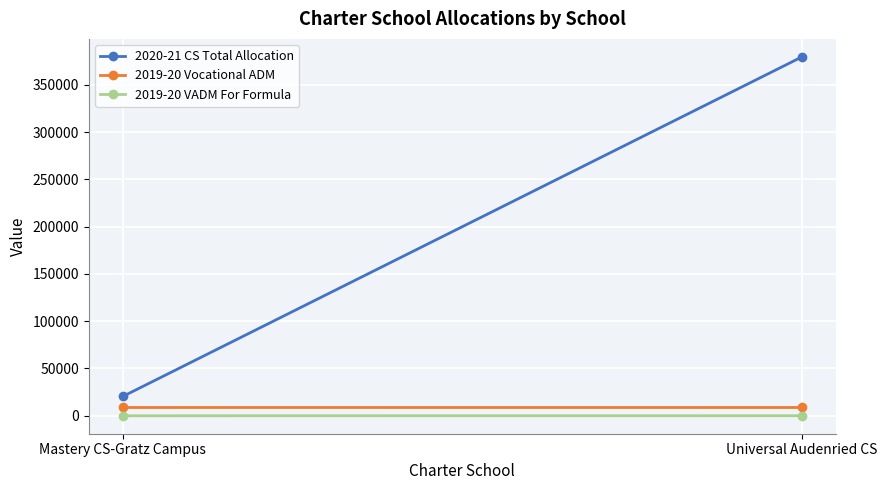

Reading left to right, list all the values displayed in this chart.

2020-21 CS Total Allocation: 20422.0	379553.0
2019-20 Vocational ADM: 9136.0	9136.0
2019-20 VADM For Formula: 3.1	57.6